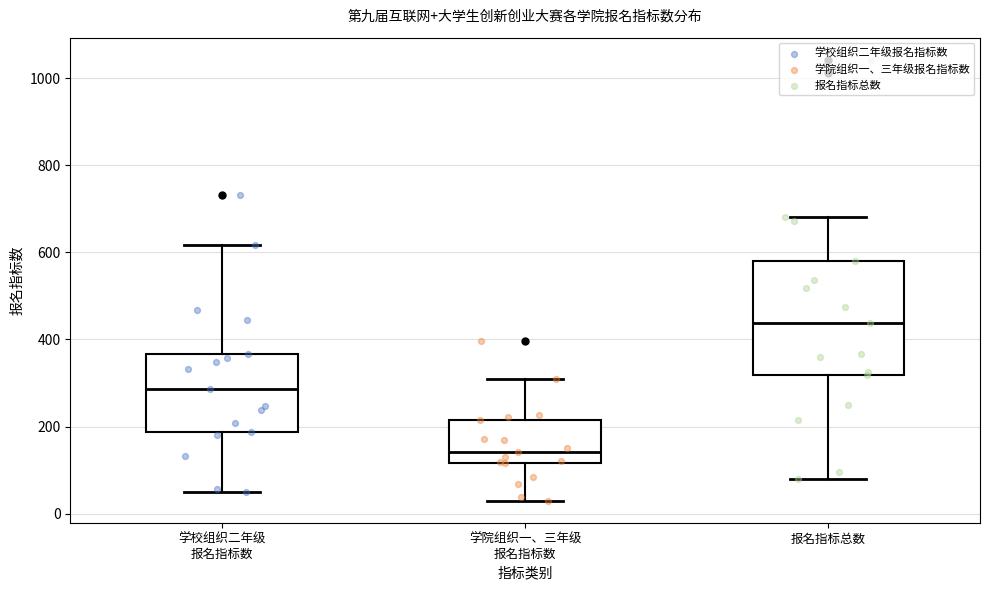

Which box's median line is the lowest?

学院组织一、三年级 报名指标数